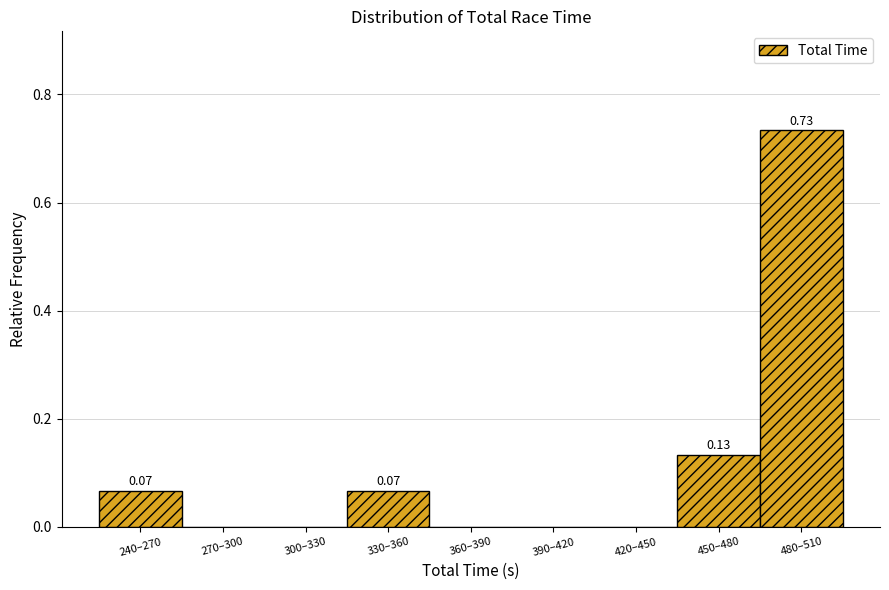

What is the sum of all values?

1.0